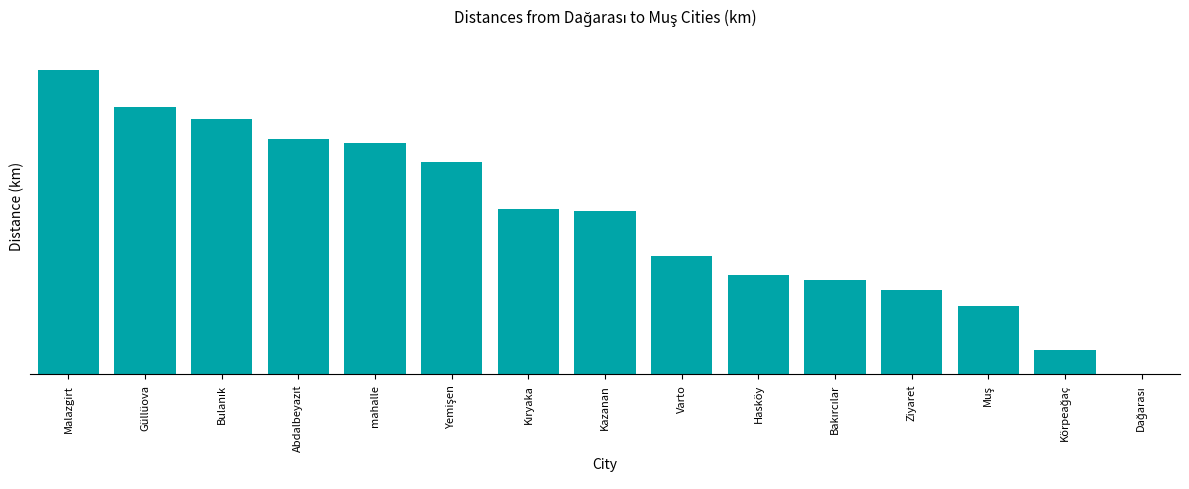

What is the change in value from mahalle to Hasköy?

-70